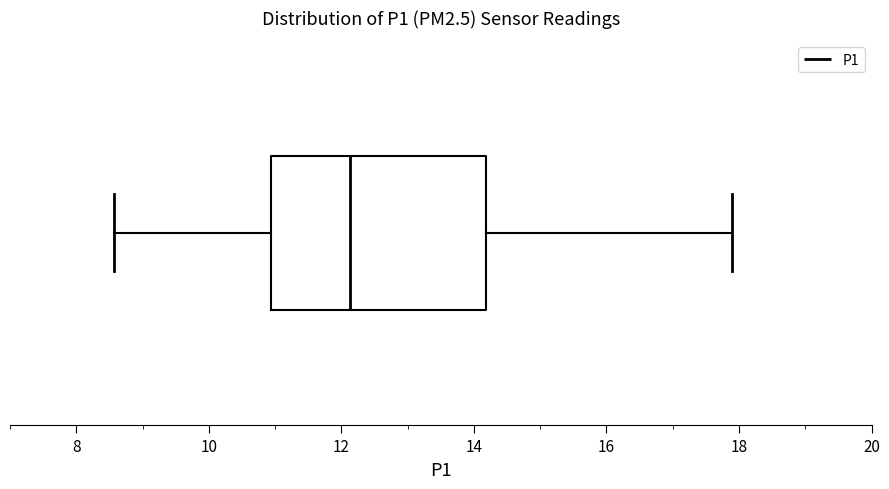

Read this box plot against the x-axis: the position of the median line, the range covered by the box, and the ends of both whiskers. The values are not printed on the chart, so give them approximately, as read against the axis.

median 12.2, box 11.0 to 14.2, whiskers 8.6 to 18.0